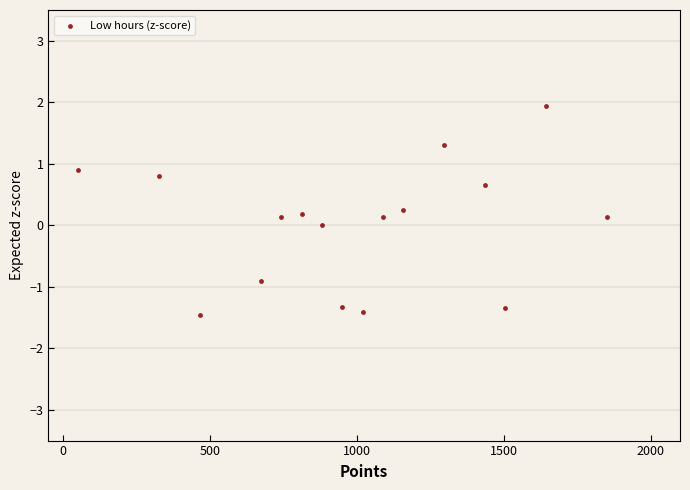

What is the range of Y values (max minus min)?

3.4